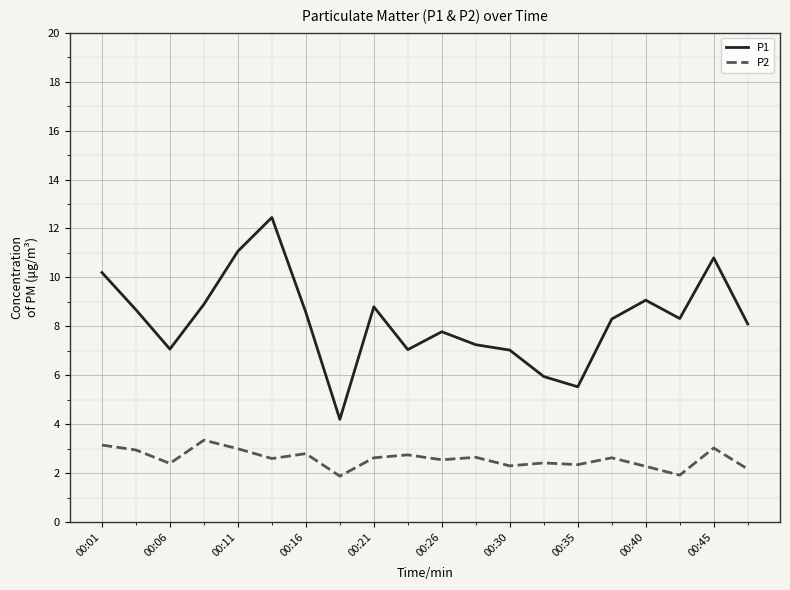

At how many categories does at least one series exceed 3?

20